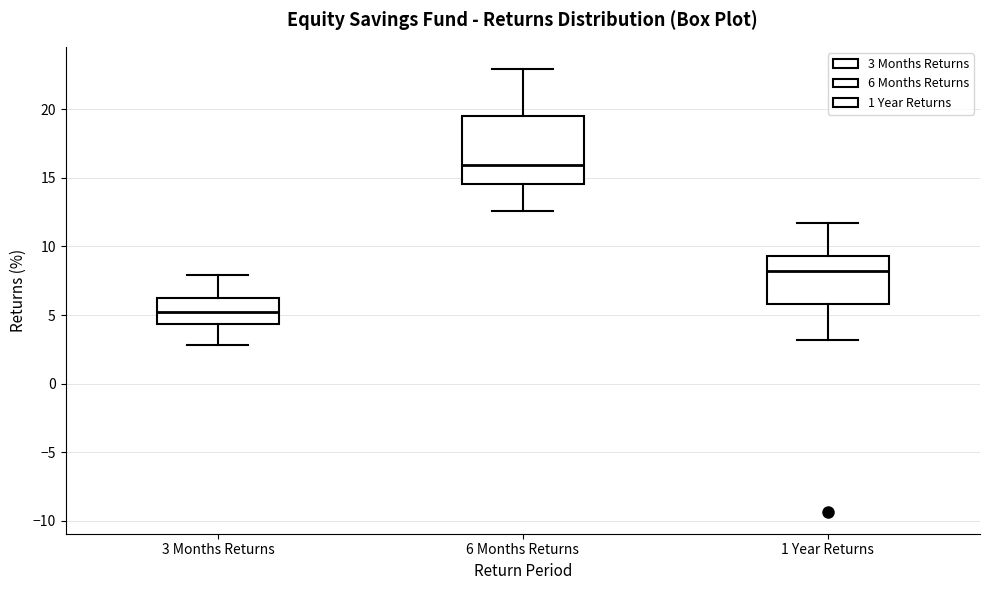

Reading left to right, transcribe this box plot: for each box, give where its median line is, the range the box spans, and where its two whiskers end, as read against the y-axis. The values are not printed on the chart, so give them approximately, as read against the axis.

3 Months Returns: median 5.0, box 4.5 to 6.5, whiskers 3.0 to 8.0
6 Months Returns: median 16.0, box 14.5 to 19.5, whiskers 12.5 to 23.0
1 Year Returns: median 8.0, box 6.0 to 9.5, whiskers 3.0 to 11.5